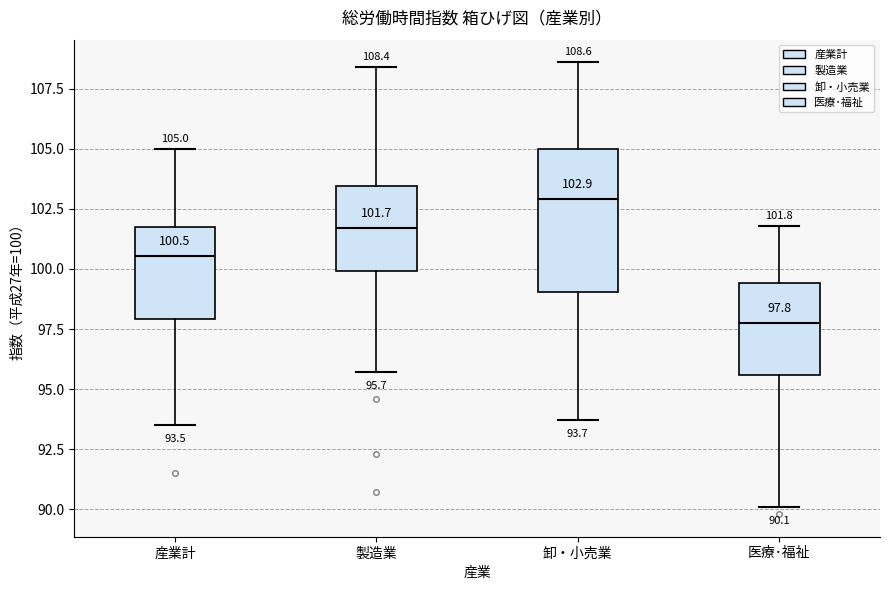

Which box's median line is the highest?

卸・小売業